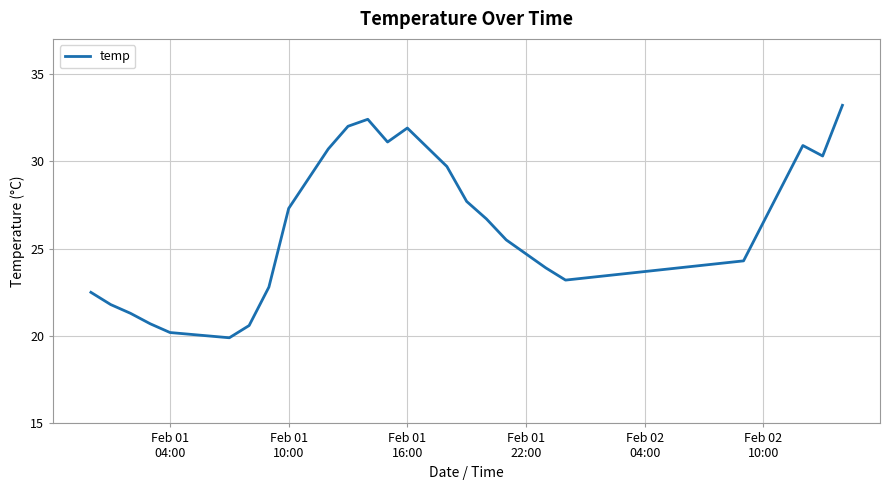

What is the difference between the maximum and minimum values?

13.3